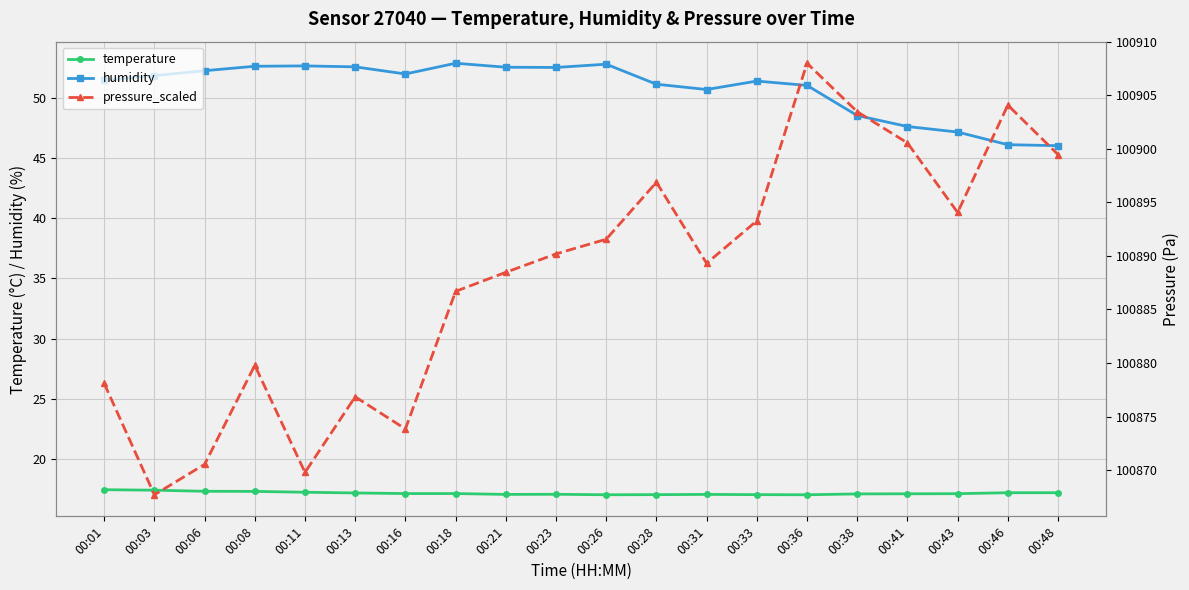

What is the total value across all series at 00:03?

100936.9